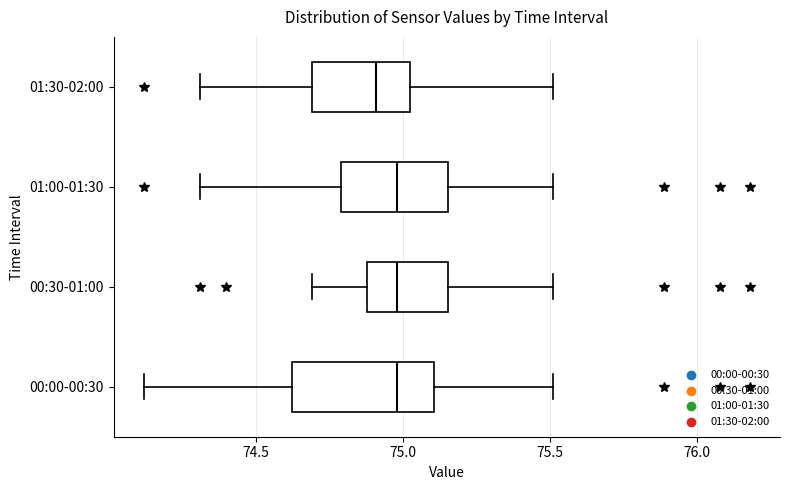

Reading bottom to top, transcribe this box plot: for each box, give where its median line is, the range the box spans, and where its two whiskers end, as read against the x-axis. The values are not printed on the chart, so give them approximately, as read against the axis.

00:00-00:30: median 75.00, box 74.60 to 75.10, whiskers 74.10 to 75.50
00:30-01:00: median 75.00, box 74.90 to 75.15, whiskers 74.70 to 75.50
01:00-01:30: median 75.00, box 74.80 to 75.15, whiskers 74.30 to 75.50
01:30-02:00: median 74.90, box 74.70 to 75.05, whiskers 74.30 to 75.50